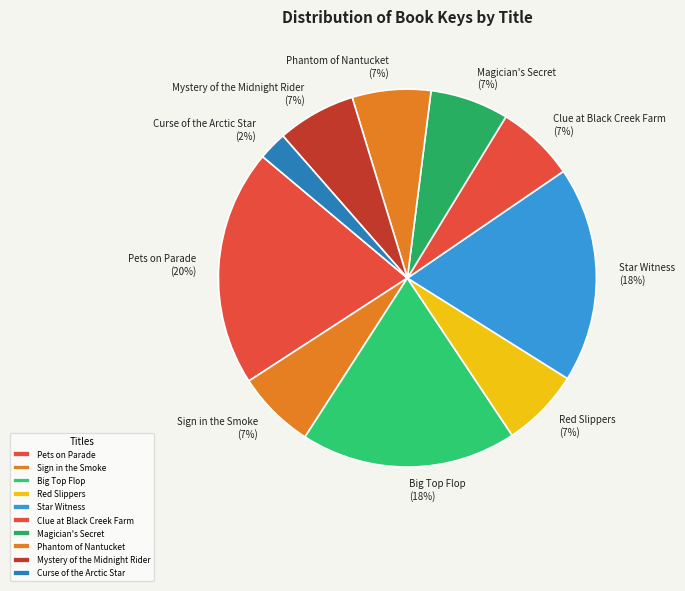

How many slices are in this pie chart?

10